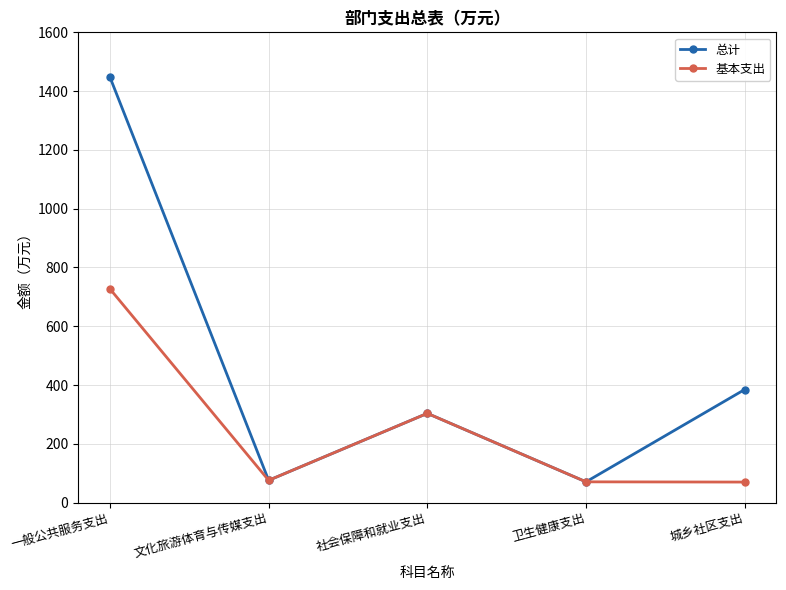

Which series has the largest range (max minus min)?

总计